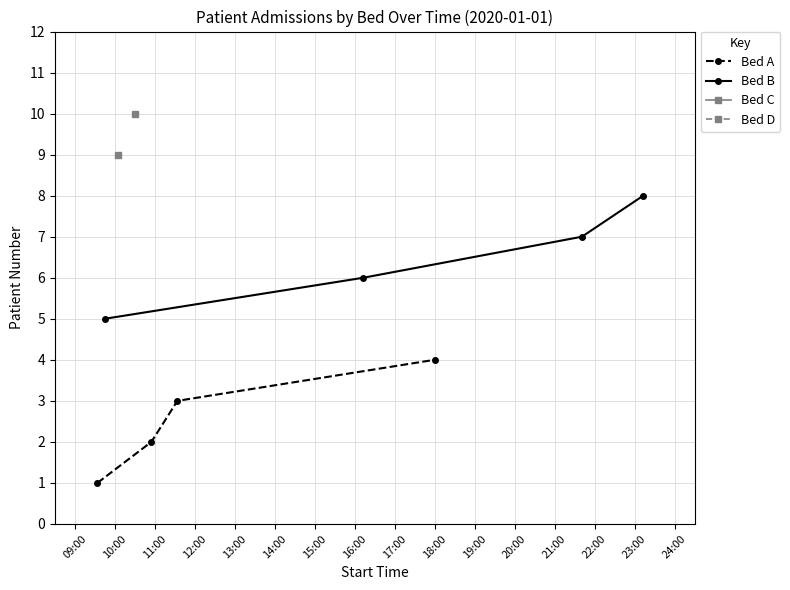

True or false: Bed A has more than 0 interior local peaks.

False